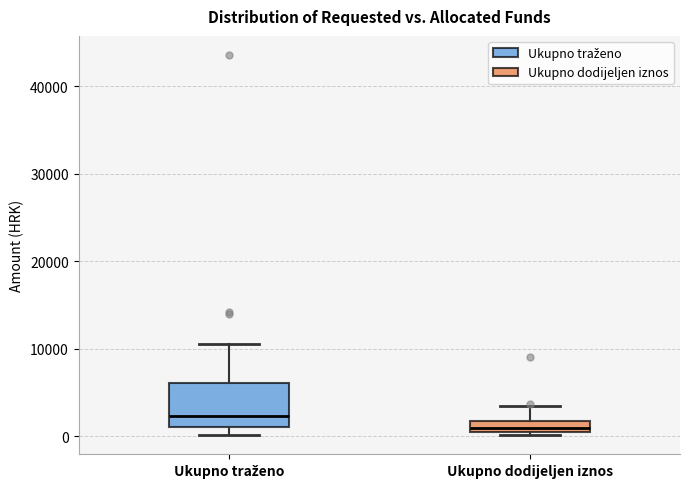

Which box is the tallest, from its lower edge to its upper edge?

Ukupno traženo